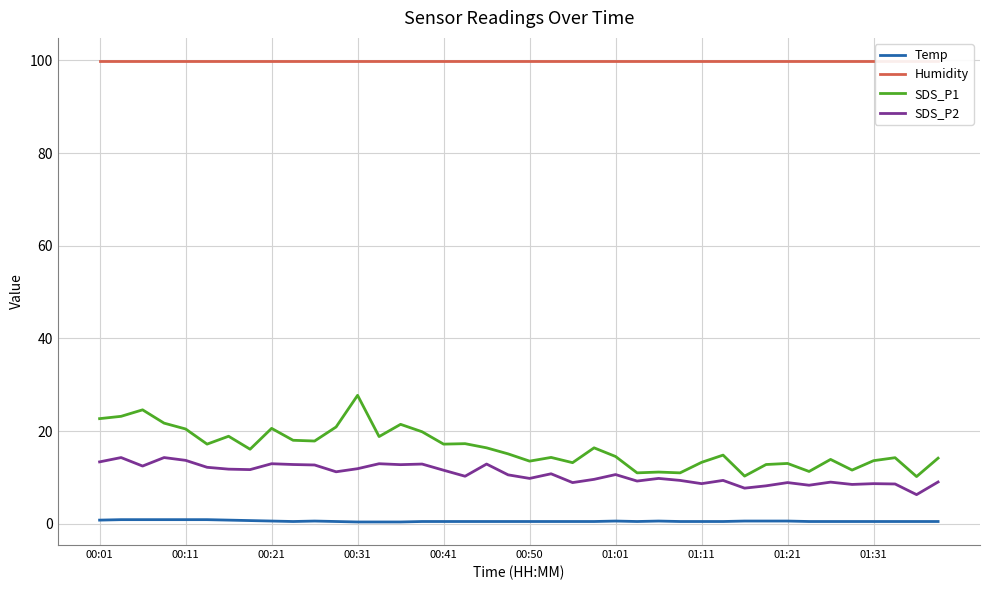

Between 31 and 33, which series saw the biggest shift?

SDS_P1